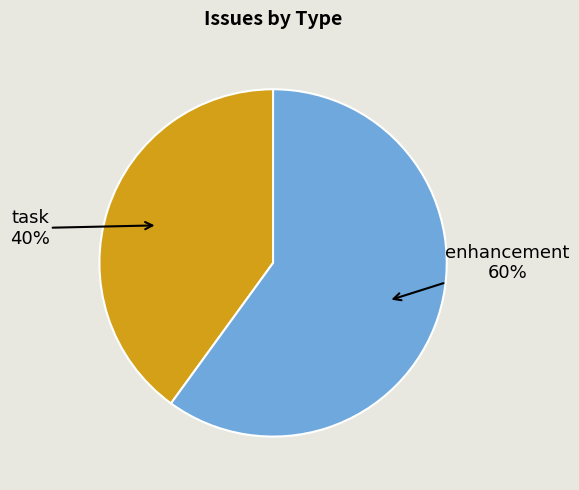

To the nearest percent, what is the difference between the largest and smallest slice percentages?

20%